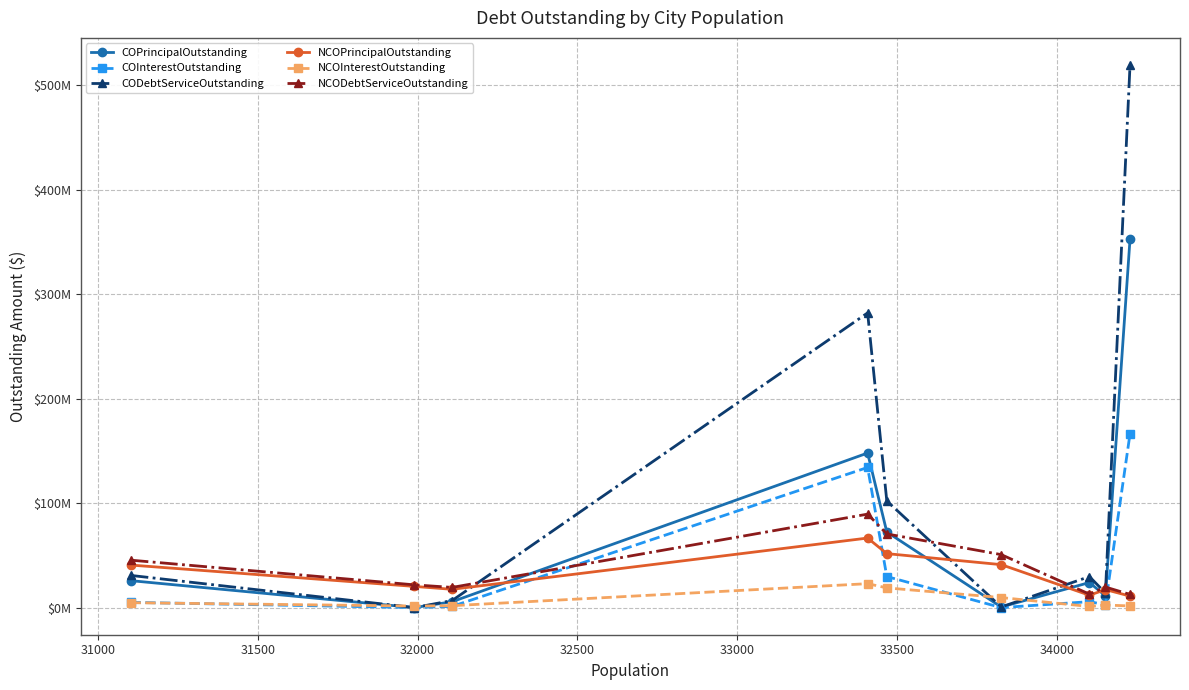

What are all the series names shown in the legend?

COPrincipalOutstanding, COInterestOutstanding, CODebtServiceOutstanding, NCOPrincipalOutstanding, NCOInterestOutstanding, NCODebtServiceOutstanding